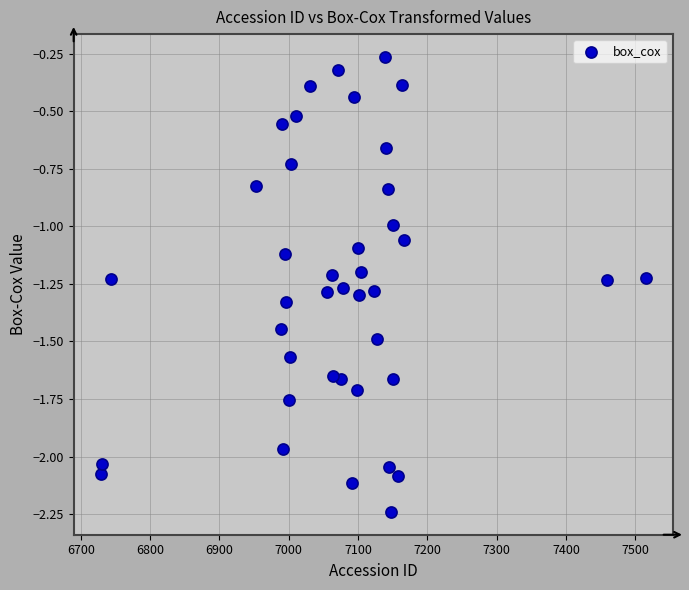

What is the range of X values (max minus min)?

786.0